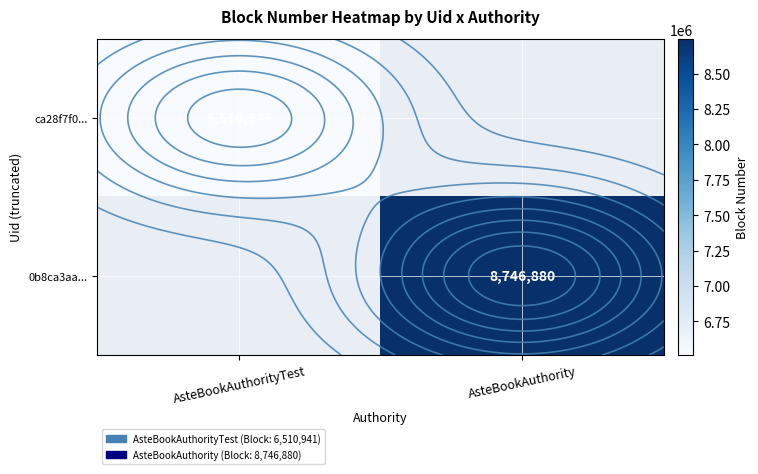

How many categories are shown in the chart?

2